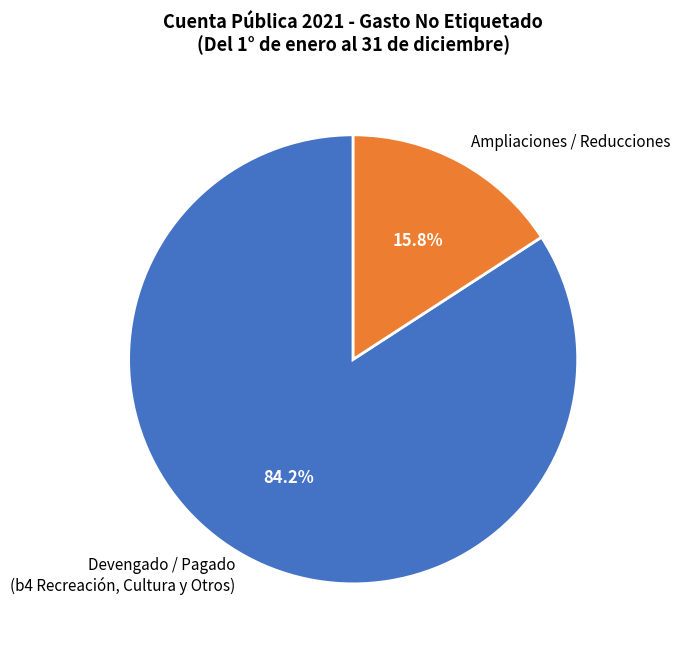

Which category has the smallest portion of the pie?

Ampliaciones / Reducciones